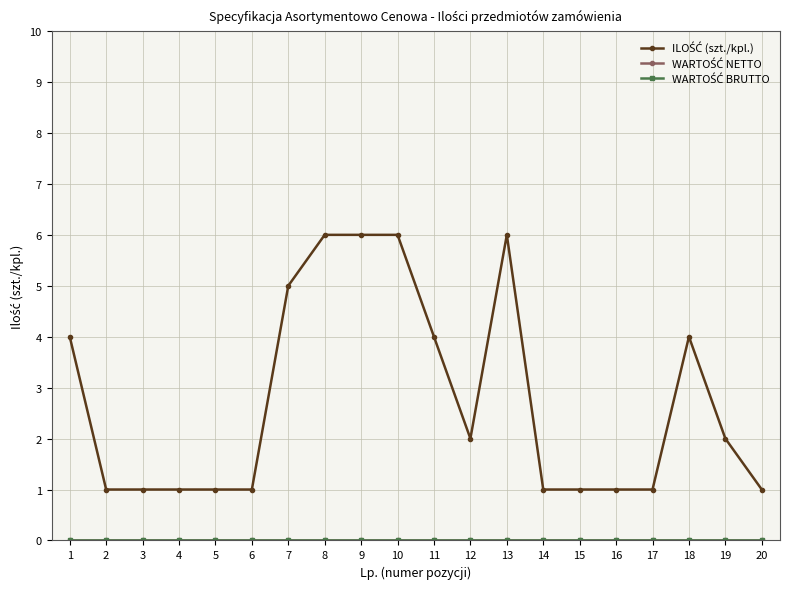

Does the chart have visible grid lines?

Yes